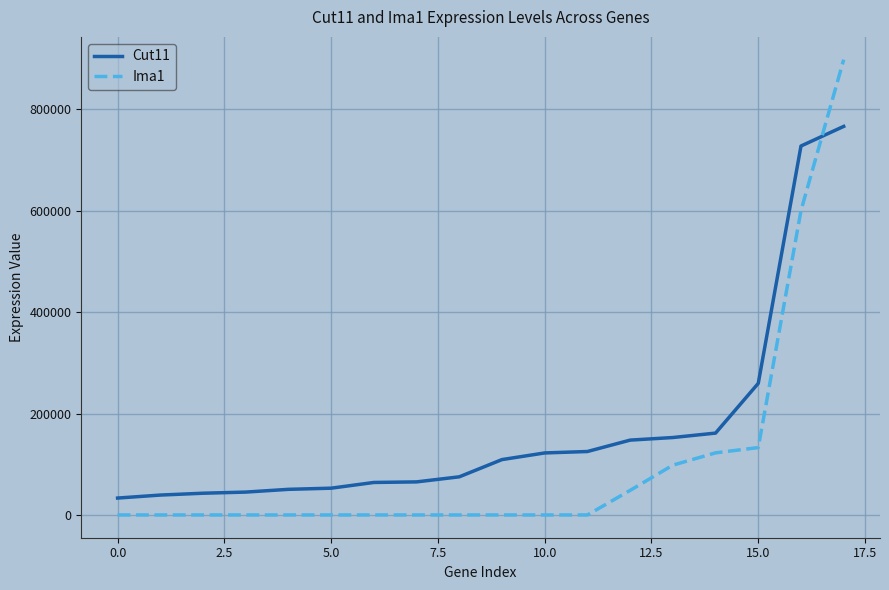

What is the difference between the maximum and minimum values in the Ima1 series?

898256.7